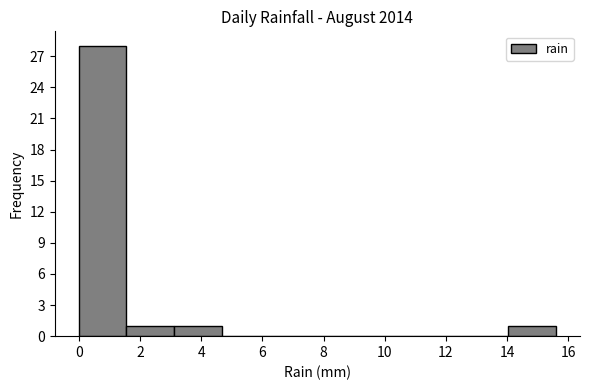

Reading left to right, transcribe this chart: for each bar, give the range it covers on the x-axis and its height. Neither the bar edges nor the heights are printed on the chart, so give them approximately, as read against the axes.

0.00 to 1.56: 28
1.56 to 3.12: 1
3.12 to 4.68: 1
4.68 to 6.24: 0
6.24 to 7.80: 0
7.80 to 9.36: 0
9.36 to 10.92: 0
10.92 to 12.48: 0
12.48 to 14.04: 0
14.04 to 15.60: 1